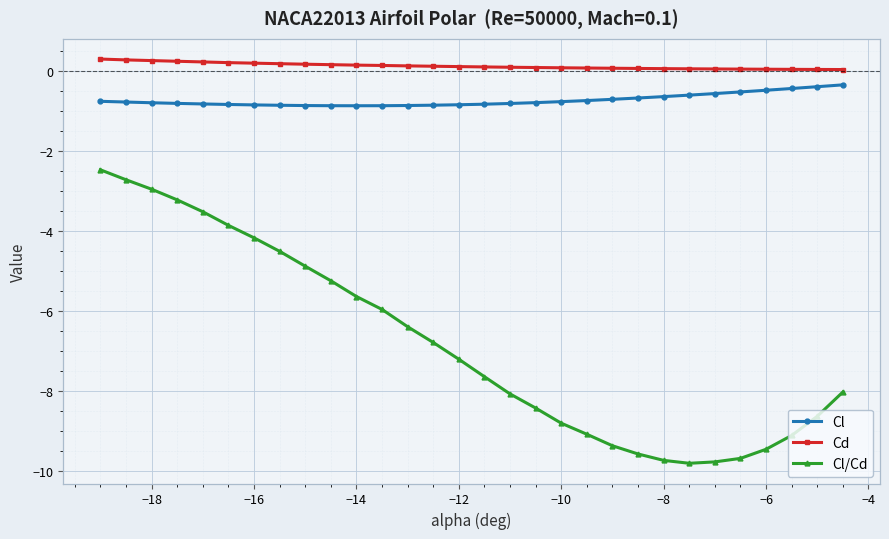

What is the average value of the Cl/Cd series?

-6.8